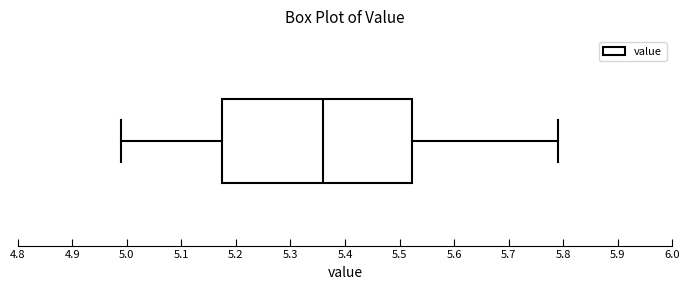

Read this box plot against the x-axis: the position of the median line, the range covered by the box, and the ends of both whiskers. The values are not printed on the chart, so give them approximately, as read against the axis.

median 5.36, box 5.18 to 5.52, whiskers 4.99 to 5.79